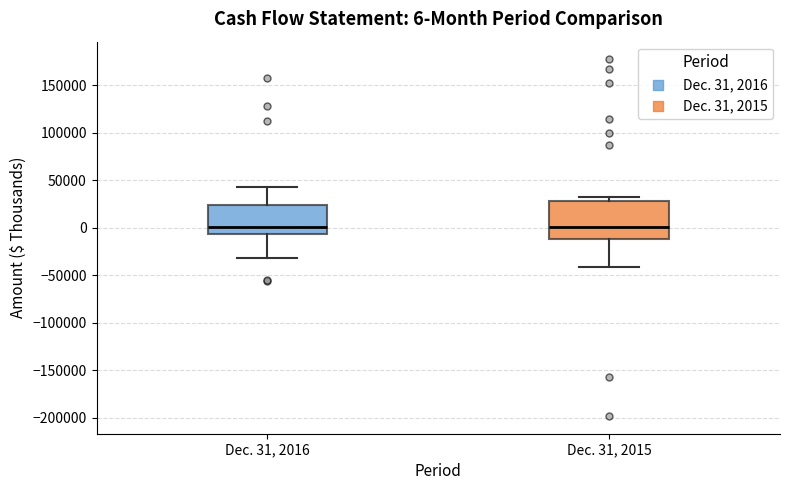

Comparing the boxes themselves (not the whiskers), which one is the tallest?

Dec. 31, 2015